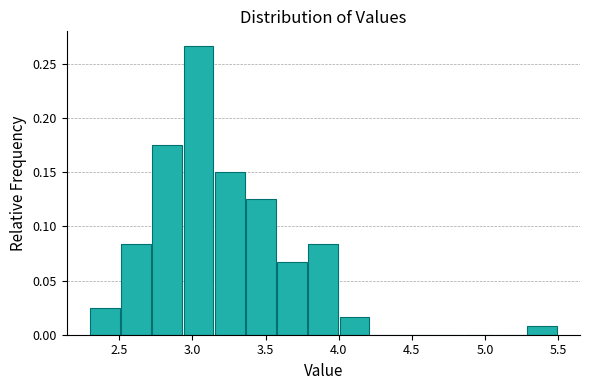

Which range on the x-axis has the tallest bar?

2.95 to 3.15